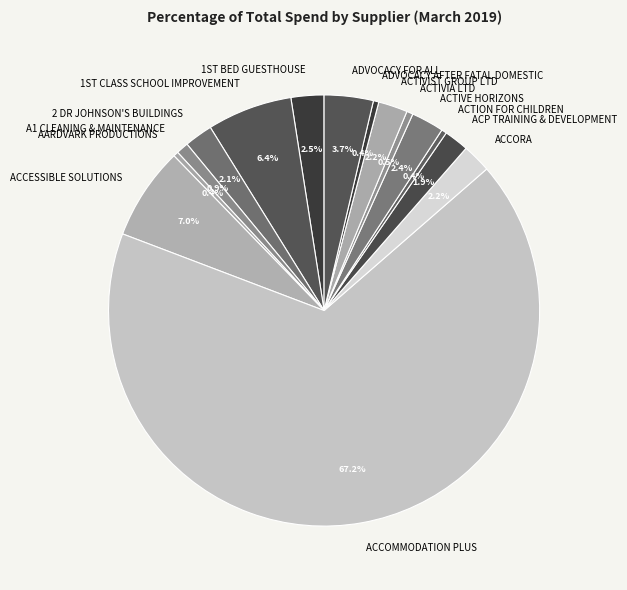

Do ACTION FOR CHILDREN and ADVOCACY FOR ALL together represent more than half of the pie?

No